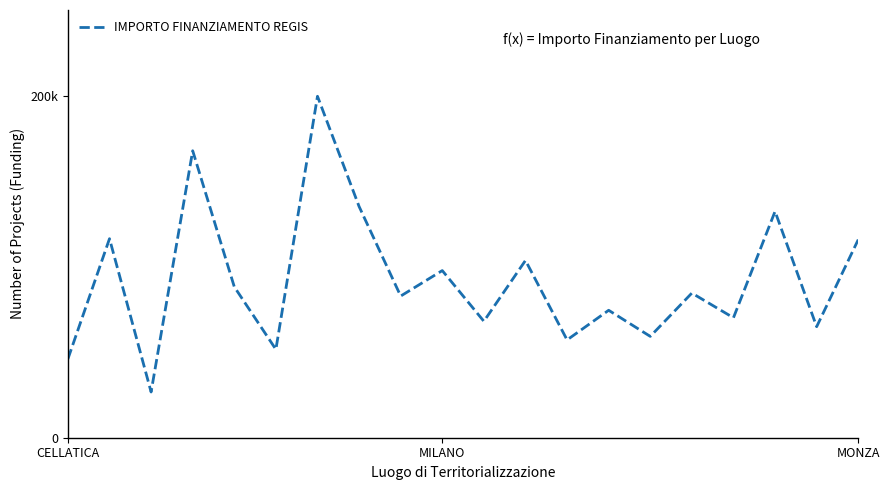

Does the chart have visible grid lines?

No